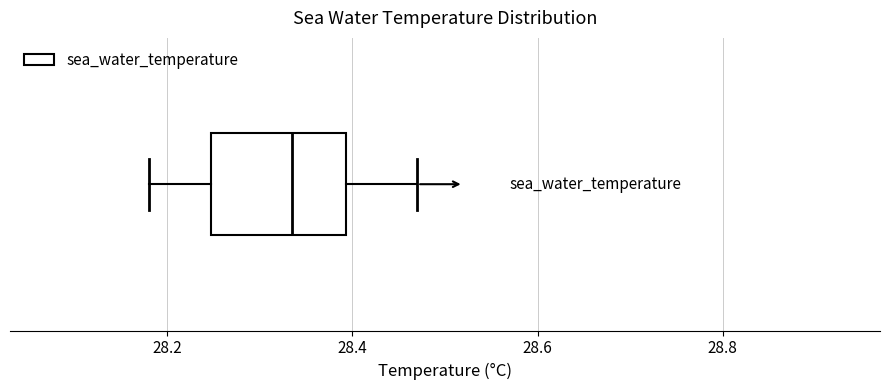

Transcribe this box plot: give where the median line is, the range the box spans, and where the two whiskers end, as read against the x-axis. The values are not printed on the chart, so give them approximately, as read against the axis.

median 28.34, box 28.24 to 28.40, whiskers 28.18 to 28.48